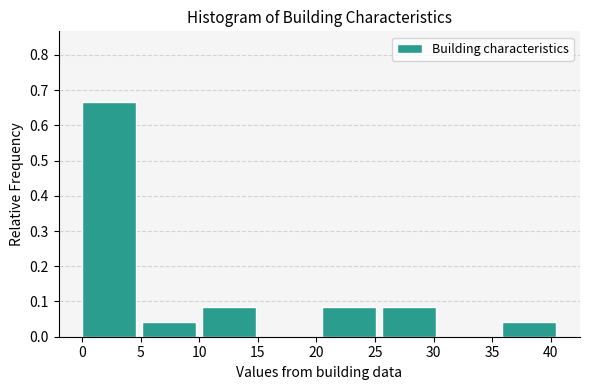

Reading left to right, list every bar in this chart as the range it spans on the x-axis followed by its height. Neither the bar edges nor the heights are printed on the chart, so give them approximately, as read against the axes.

0.0 to 5.0: 0.67
5.0 to 10.5: 0.04
10.5 to 15.5: 0.08
15.5 to 20.5: 0
20.5 to 25.5: 0.08
25.5 to 31.0: 0.08
31.0 to 36.0: 0
36.0 to 41.0: 0.04